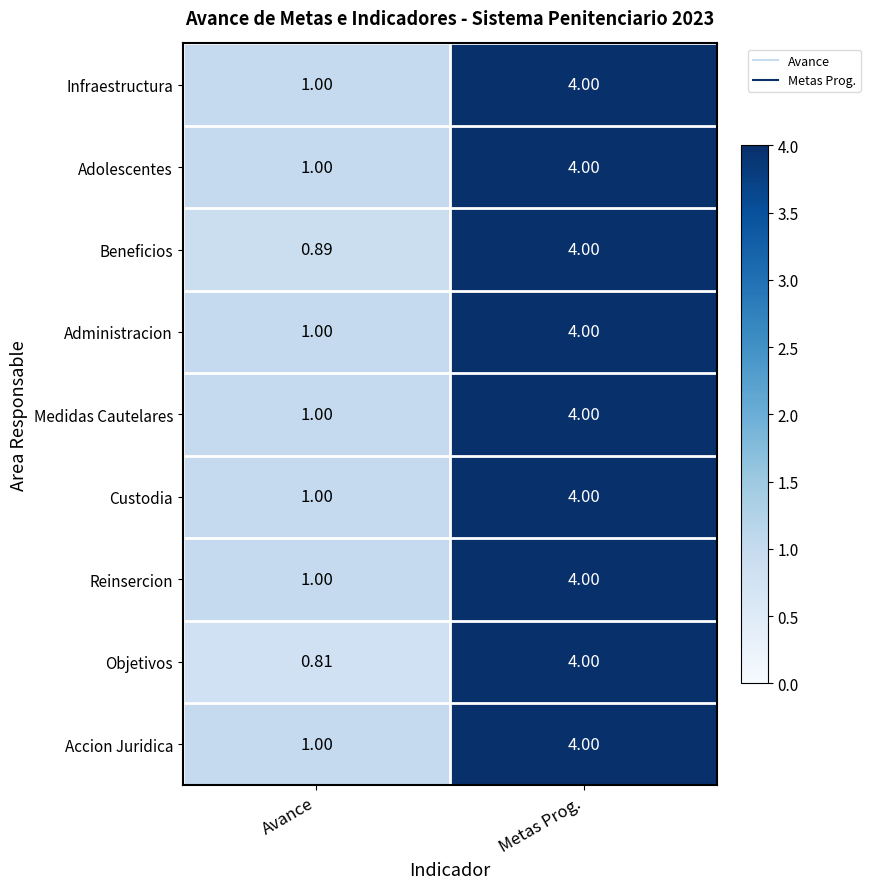

Which series changed the most between Avance and Metas Prog.?

Objetivos